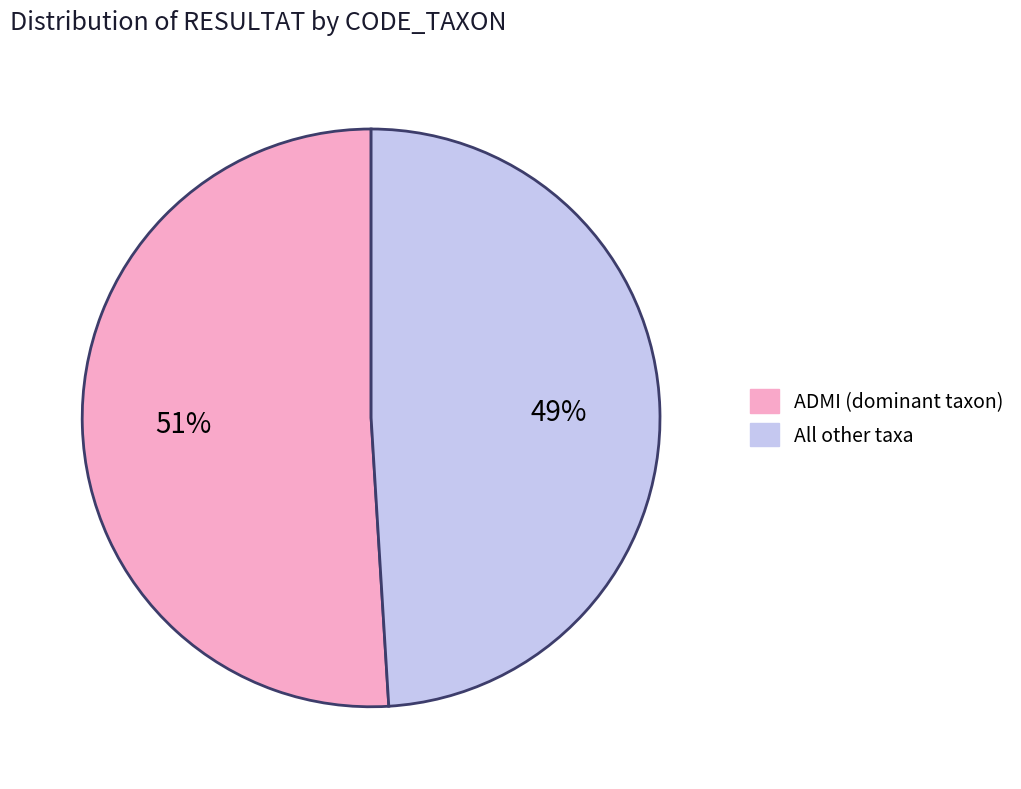

To the nearest percent, what is the difference between the largest and smallest slice percentages?

2%